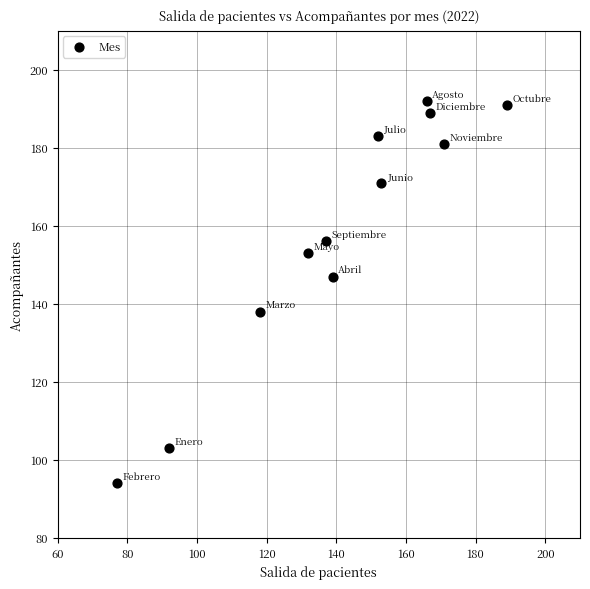

What is the range of X values (max minus min)?

112